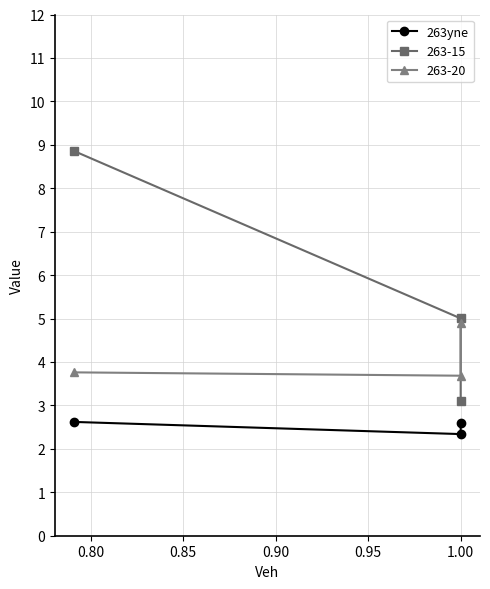

Does the chart display data point markers on the line(s)?

Yes